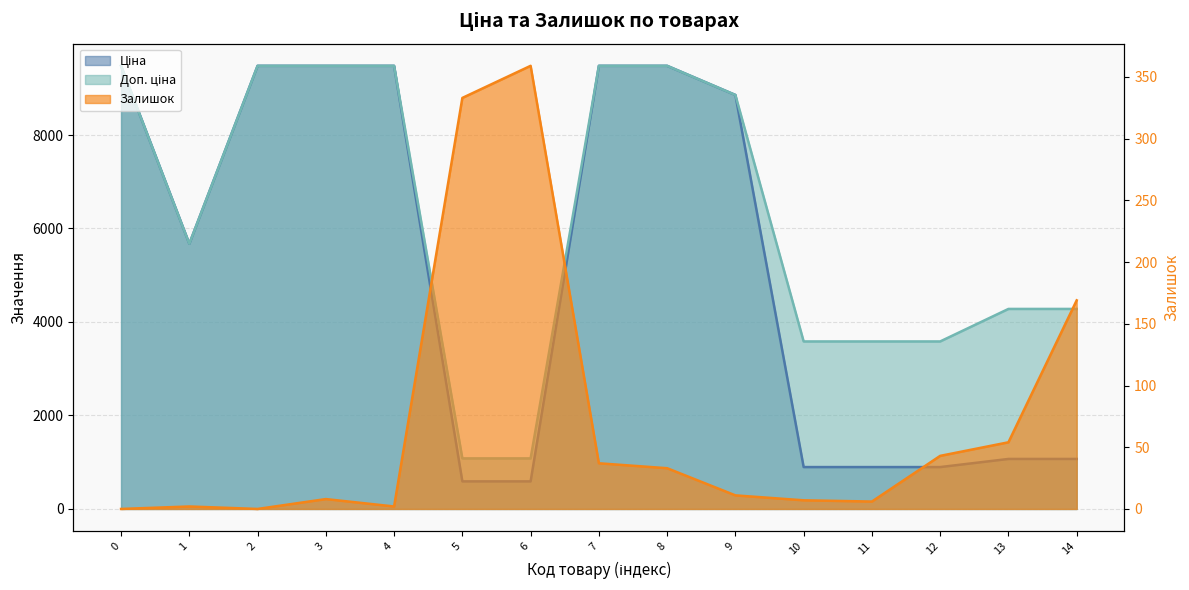

Does the chart have visible grid lines?

Yes